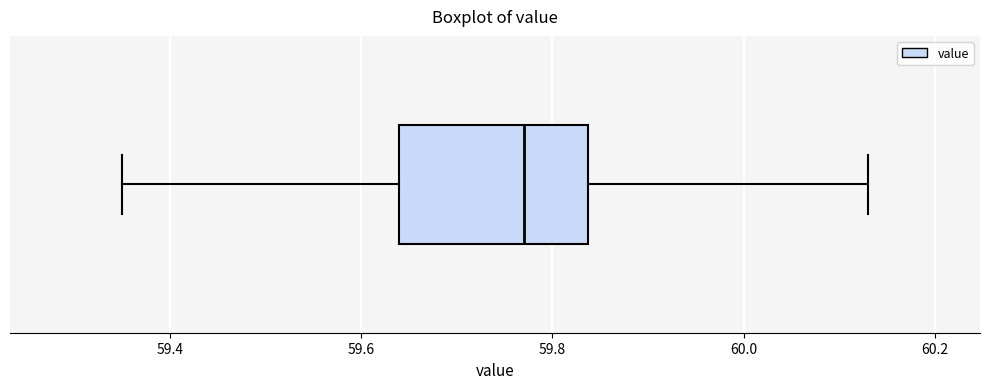

Transcribe this box plot: give where the median line is, the range the box spans, and where the two whiskers end, as read against the x-axis. The values are not printed on the chart, so give them approximately, as read against the axis.

median 59.78, box 59.64 to 59.84, whiskers 59.36 to 60.14